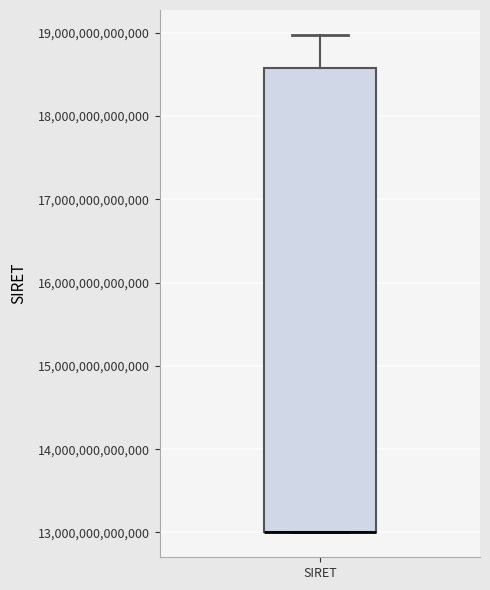

Read this box plot against the y-axis: the position of the median line, the range covered by the box, and the ends of both whiskers. The values are not printed on the chart, so give them approximately, as read against the axis.

median 13000000000000 (drawn on the box's lower edge), box 13000000000000 to 18600000000000, whiskers 13000000000000 to 19000000000000